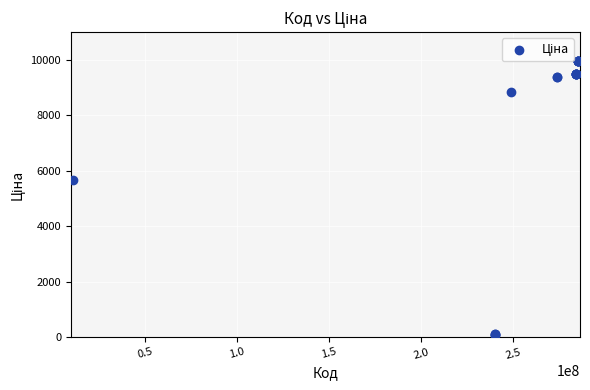

What Y value in the scatter plot is closest to 5016?

5673.8